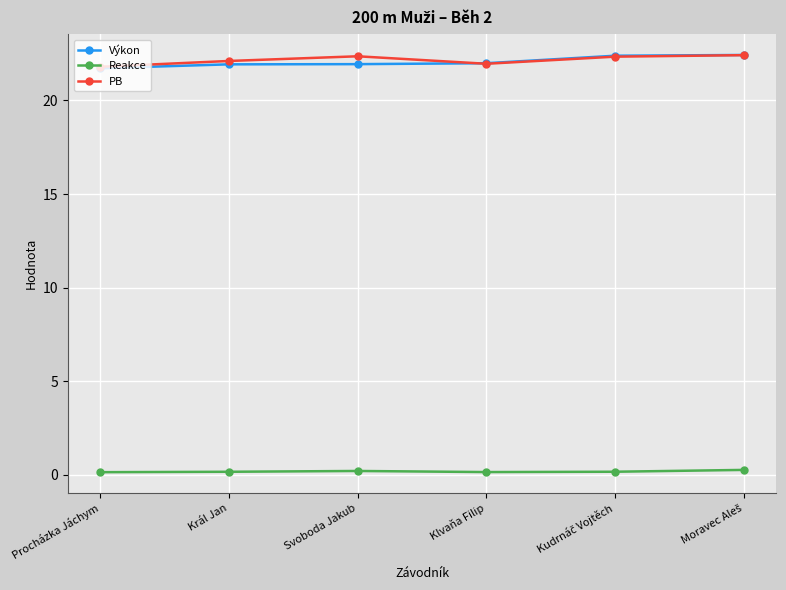

True or false: Reakce and PB intersect in this chart.

False